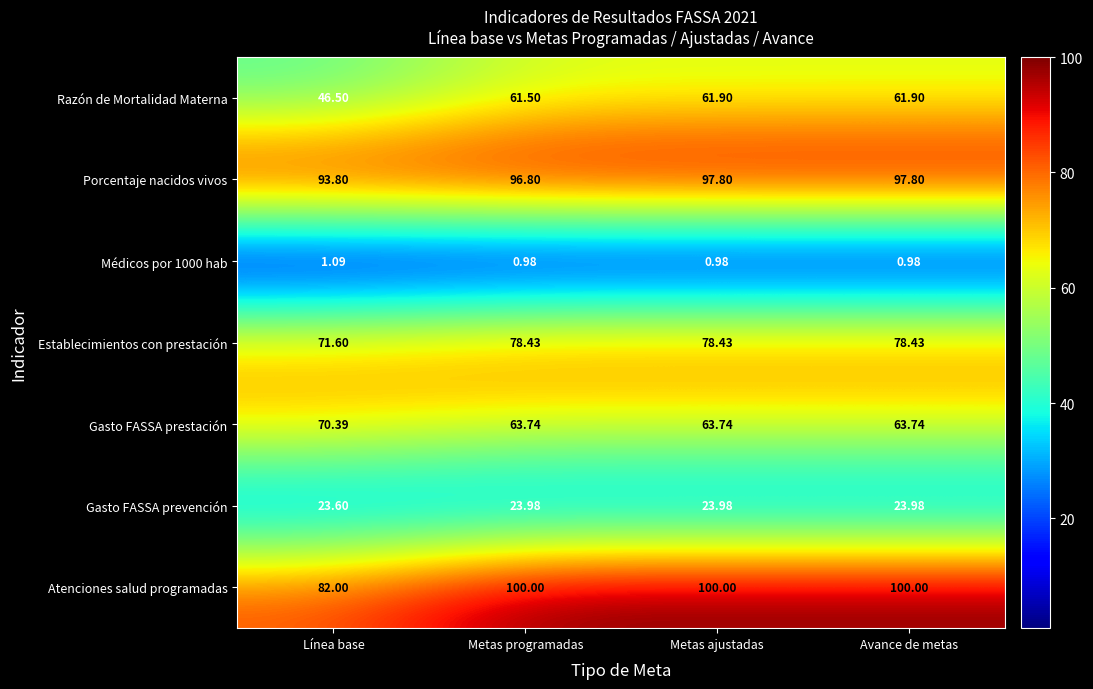

What is the total value across all series at Metas ajustadas?

426.8